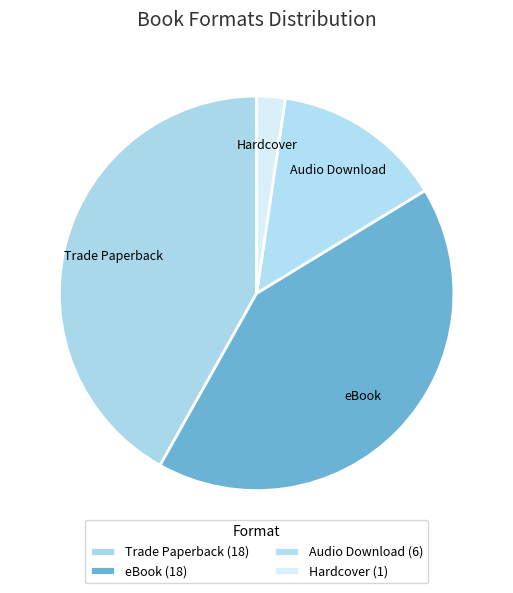

Rank the categories by value from lowest to highest.

Hardcover, Audio Download, Trade Paperback, eBook